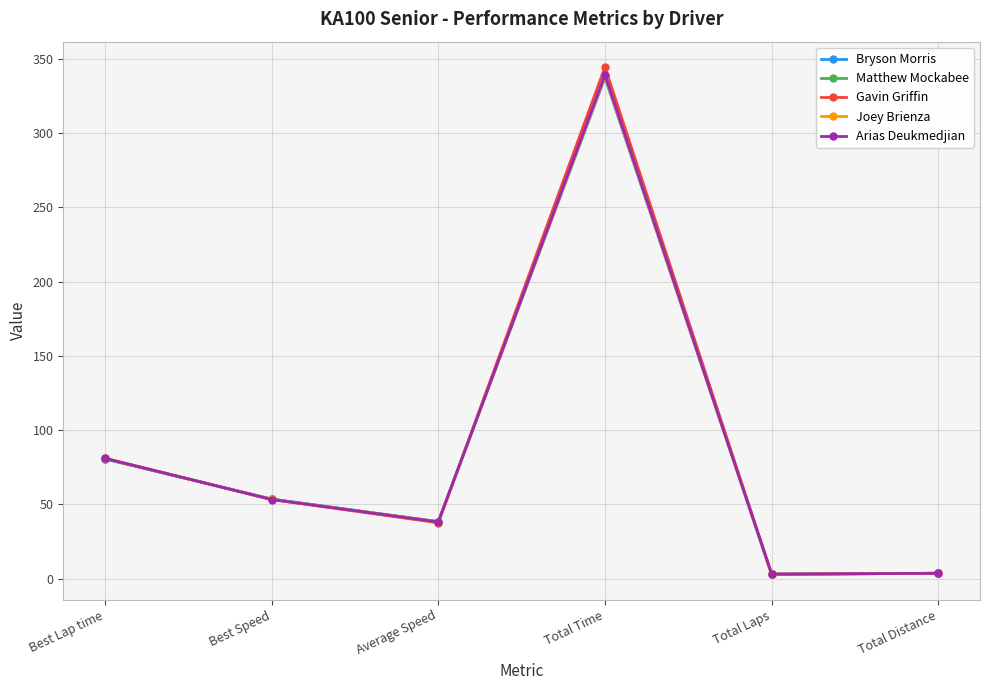

What is the average value of the Matthew Mockabee series?

86.3